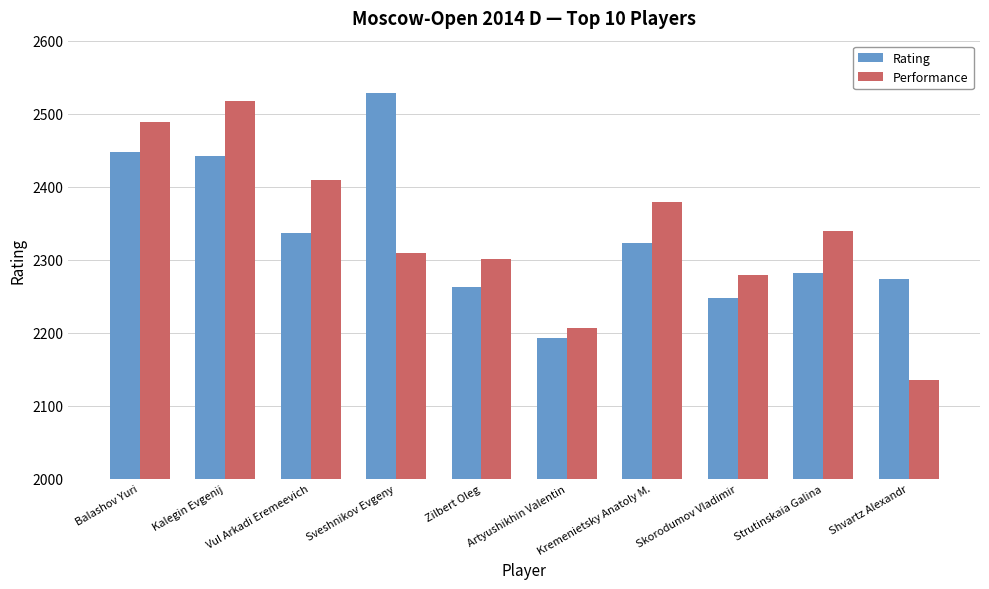

At how many categories does at least one series exceed 2324?

6